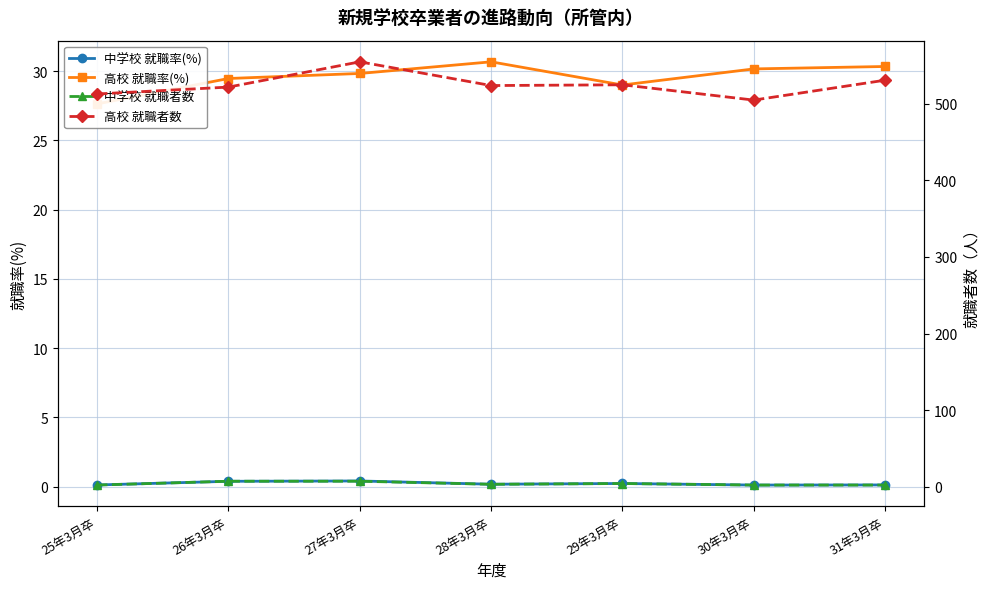

True or false: 中学校 就職率(%) has more than 2 points higher than both neighbors.

False